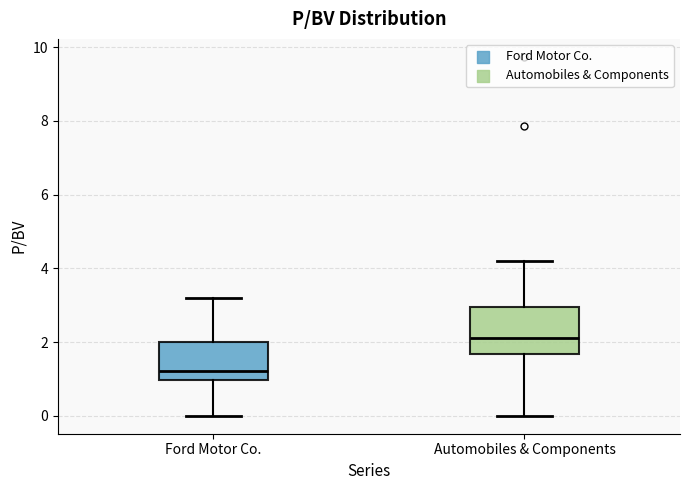

Which box is the tallest, from its lower edge to its upper edge?

Automobiles & Components